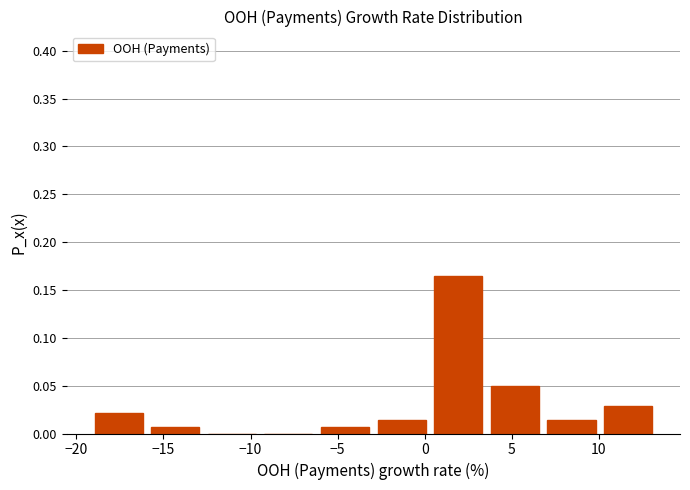

Over which range of the x-axis is the bar tallest?

0.30 to 3.55